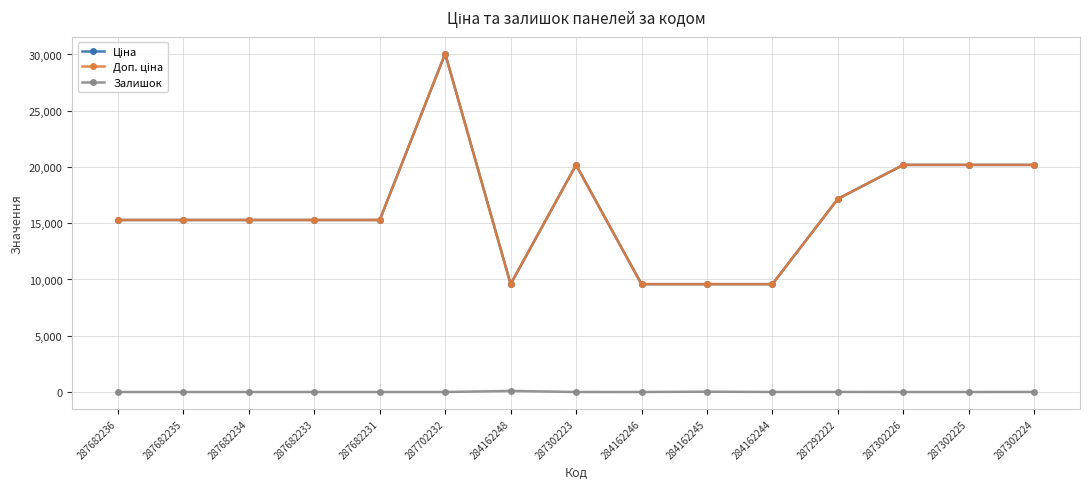

Does the chart display data point markers on the line(s)?

Yes